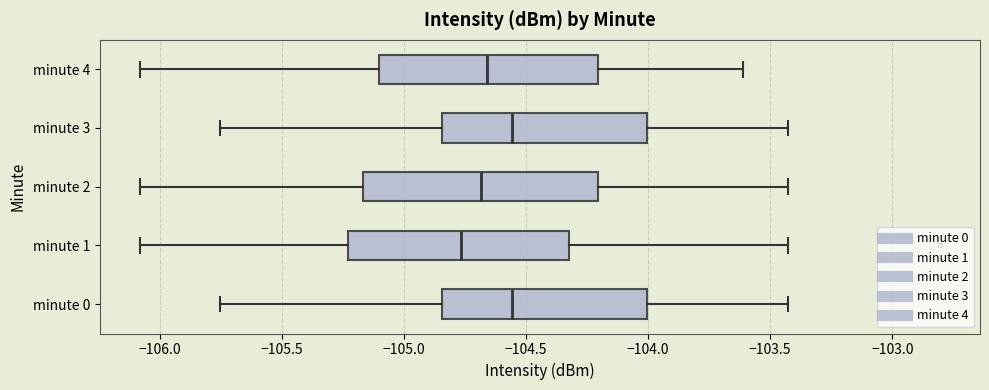

Reading bottom to top, read every box against the x-axis: the position of its median line, the range the box covers, and the ends of its whiskers. The values are not printed on the chart, so give them approximately, as read against the axis.

minute 0: median -104.55, box -104.85 to -104.00, whiskers -105.75 to -103.45
minute 1: median -104.75, box -105.25 to -104.30, whiskers -106.10 to -103.45
minute 2: median -104.70, box -105.15 to -104.20, whiskers -106.10 to -103.45
minute 3: median -104.55, box -104.85 to -104.00, whiskers -105.75 to -103.45
minute 4: median -104.65, box -105.10 to -104.20, whiskers -106.10 to -103.60